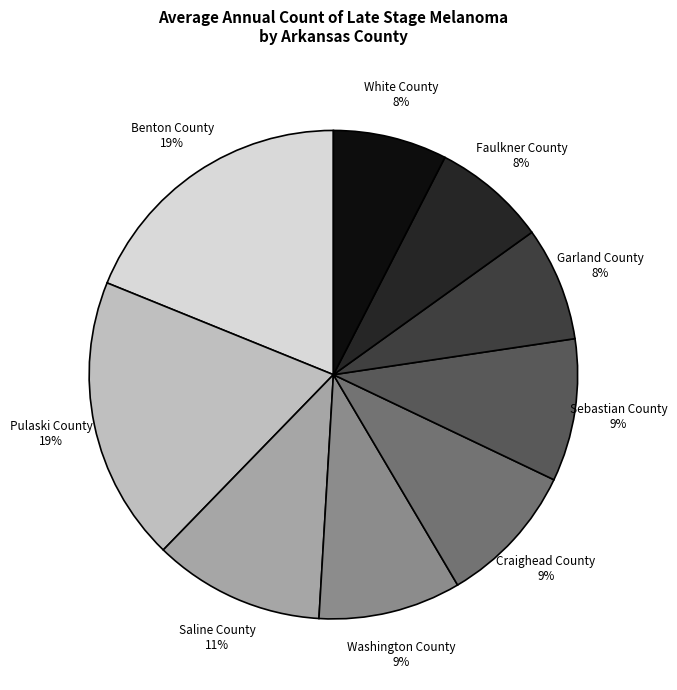

To the nearest percent, what is the difference between the largest and smallest slice percentages?

11%